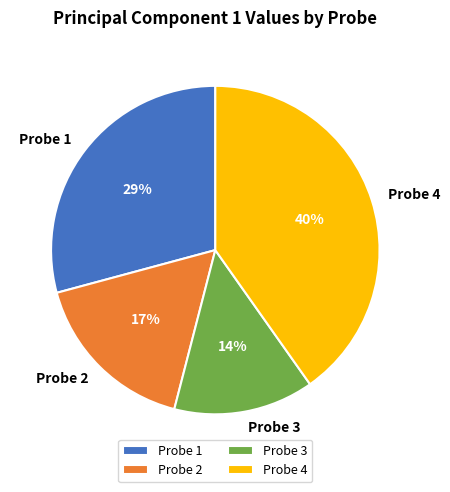

Which category has the smallest portion of the pie?

Probe 3